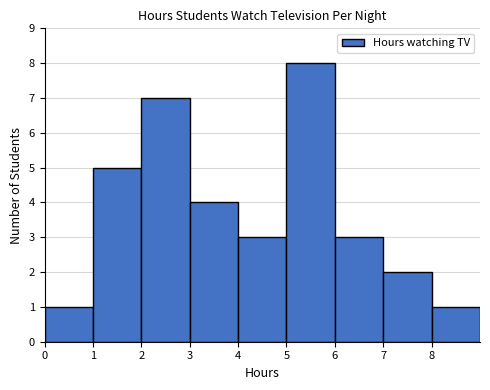

Reading left to right, transcribe this chart: for each bar, give the range it covers on the x-axis and its height. The values are not printed on the chart, so give them approximately, as read against the axis.

0 to 1: 1
1 to 2: 5
2 to 3: 7
3 to 4: 4
4 to 5: 3
5 to 6: 8
6 to 7: 3
7 to 8: 2
8 to 9: 1